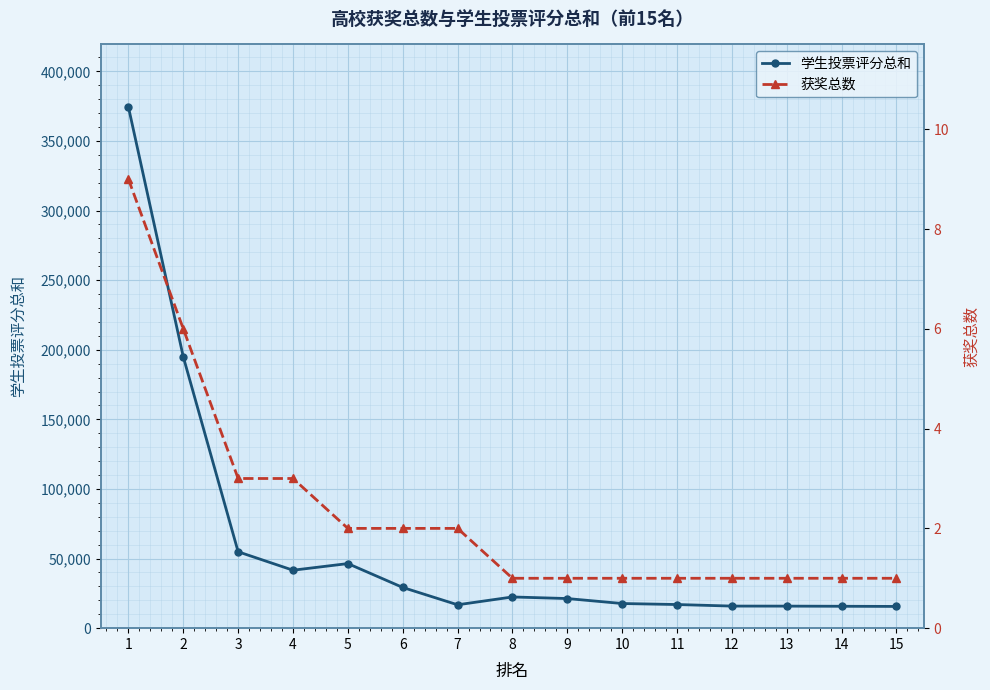

What is the total value across all series at 12?

15866